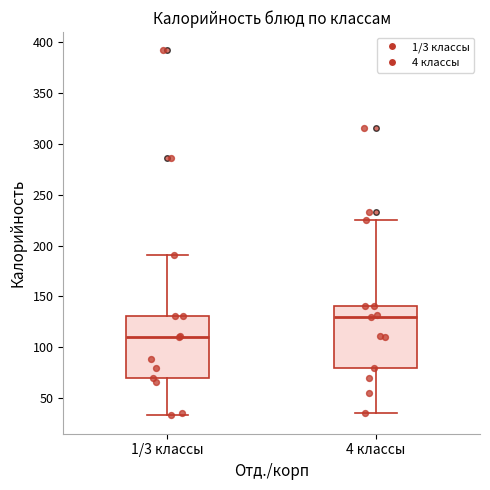

Reading left to right, read every box against the y-axis: the position of its median line, the range the box covers, and the ends of its whiskers. The values are not printed on the chart, so give them approximately, as read against the axis.

1/3 классы: median 110, box 70 to 130, whiskers 35 to 190
4 классы: median 130, box 80 to 140, whiskers 35 to 225